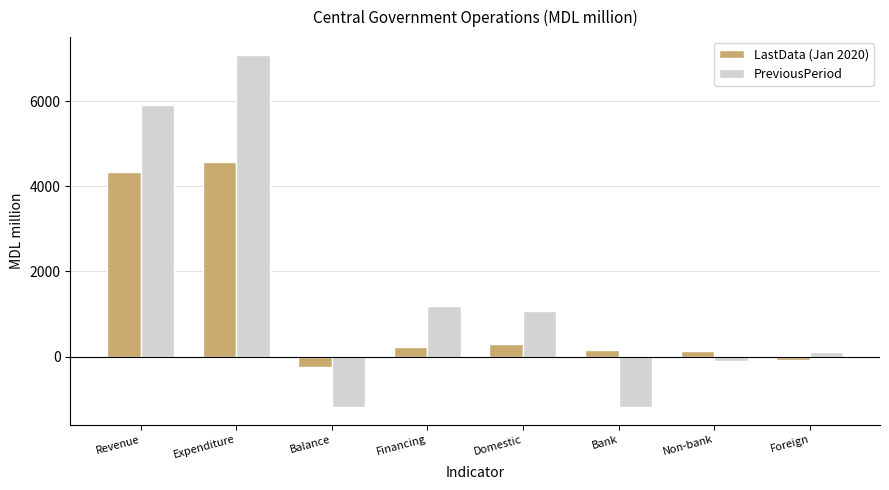

How many positive values does the PreviousPeriod series have?

5